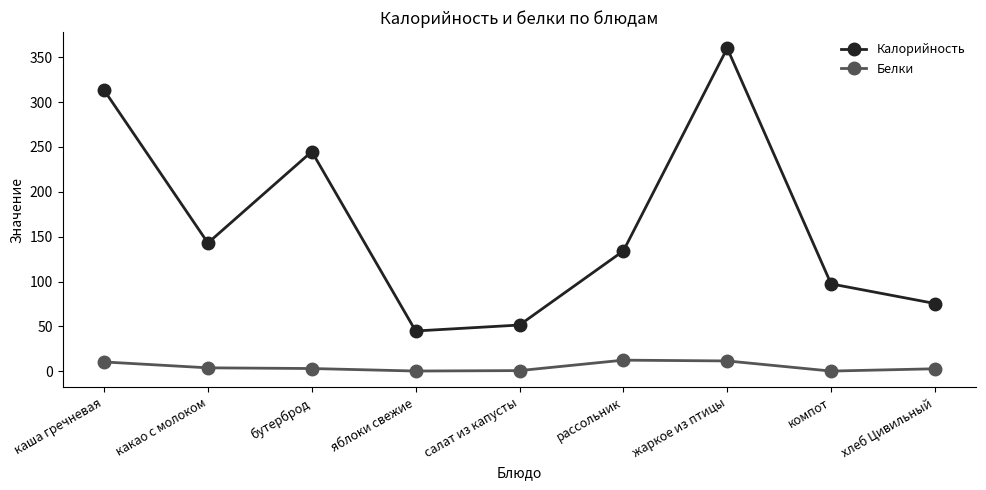

At which category does the chart reach its peak across all series?

жаркое из птицы